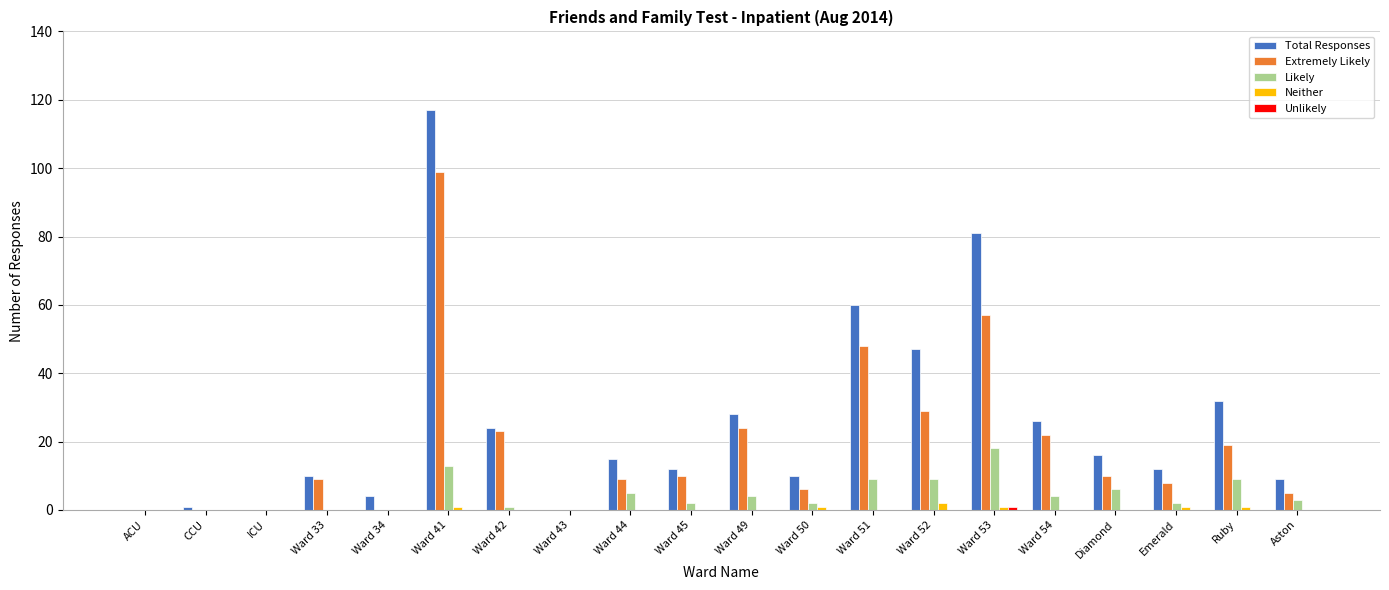

Which series has the largest total across all categories?

Total Responses